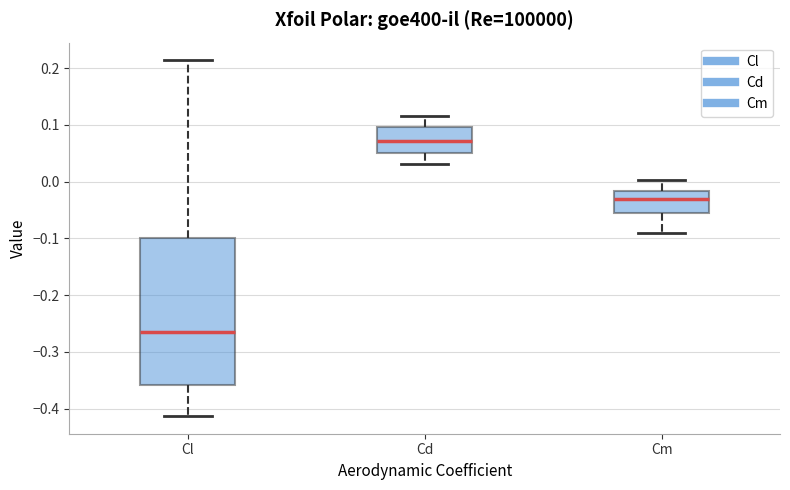

Comparing the boxes themselves (not the whiskers), which one is the tallest?

Cl